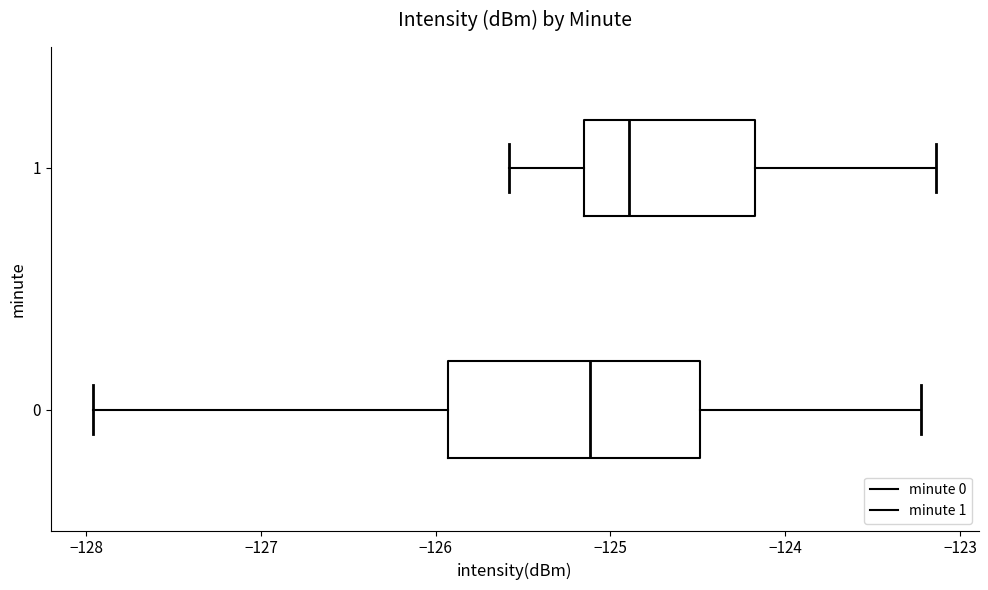

Which box has the furthest to the right median line?

1